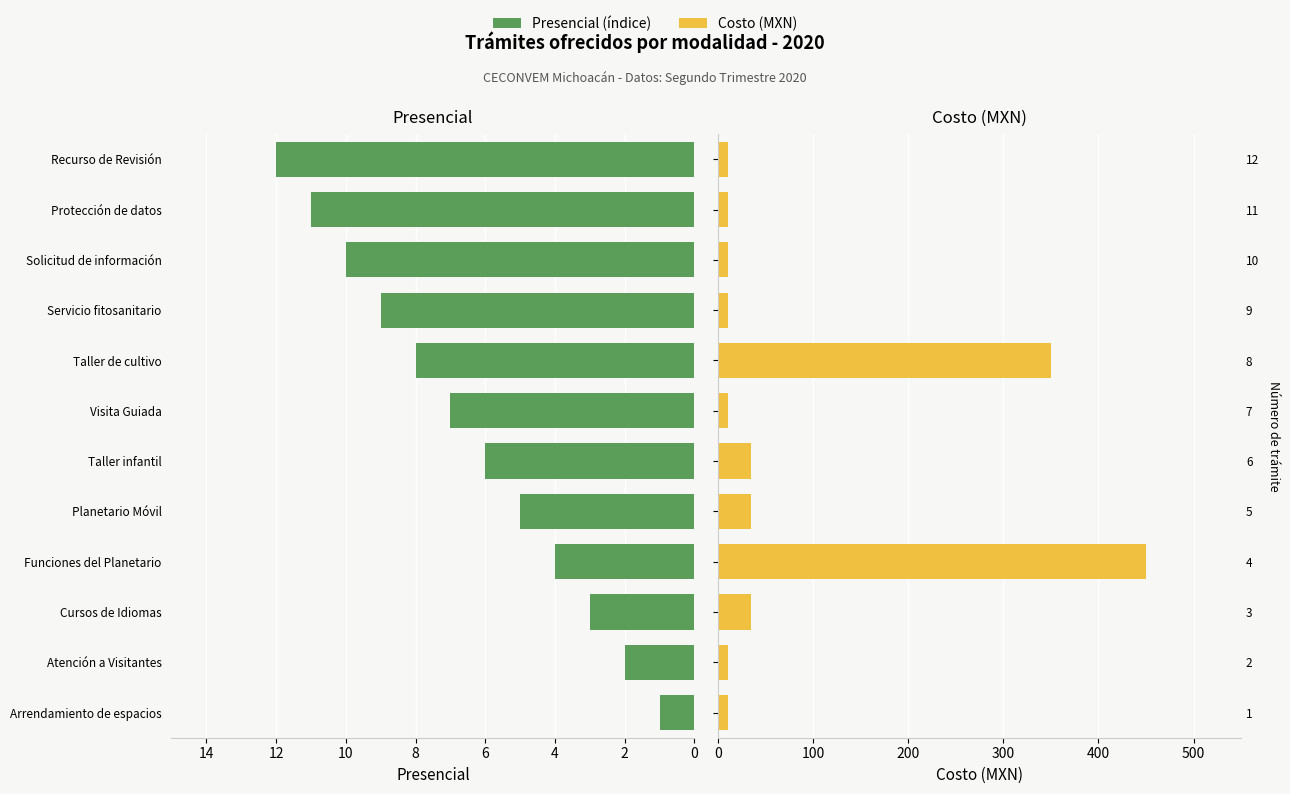

Which series has the largest total across all categories?

Costo (MXN)